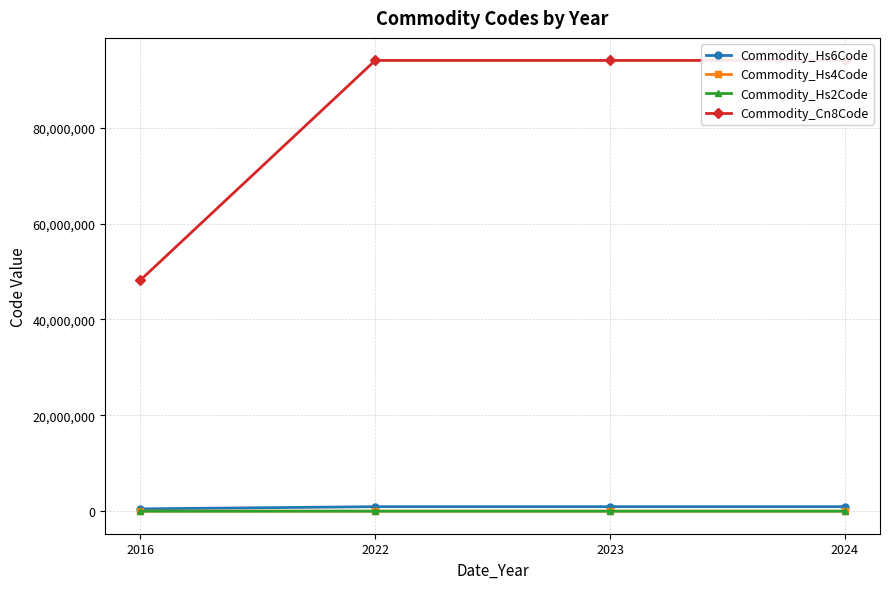

True or false: Commodity_Hs2Code has a value of 94 at 2023.

True